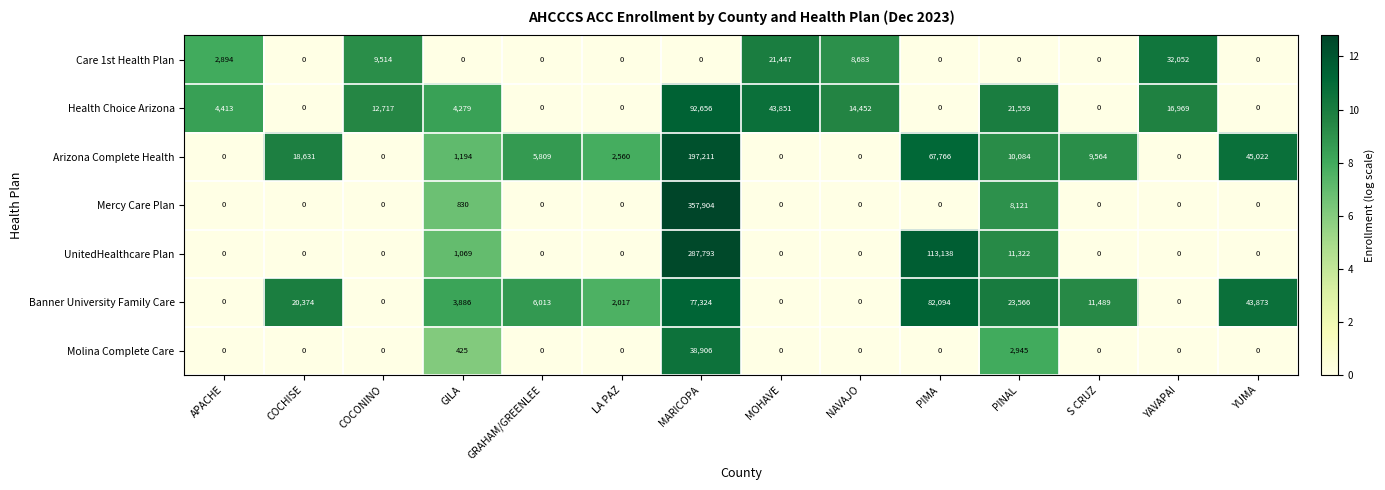

The value of Arizona Complete Health at MARICOPA is 197211. True or false?

True